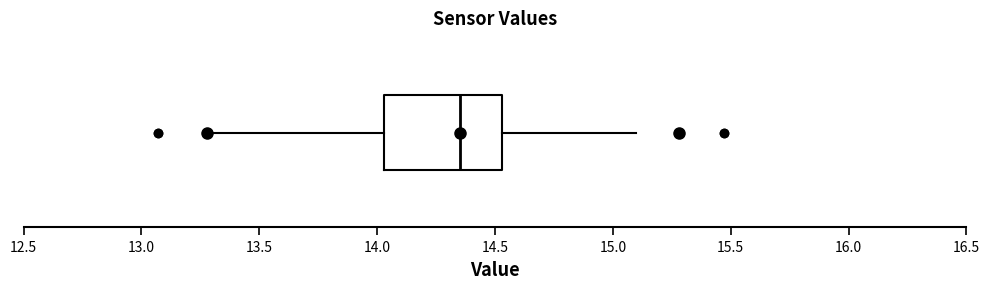

Read this box plot against the x-axis: the position of the median line, the range covered by the box, and the ends of both whiskers. The values are not printed on the chart, so give them approximately, as read against the axis.

median 14.35, box 14.05 to 14.55, whiskers 13.30 to 15.10